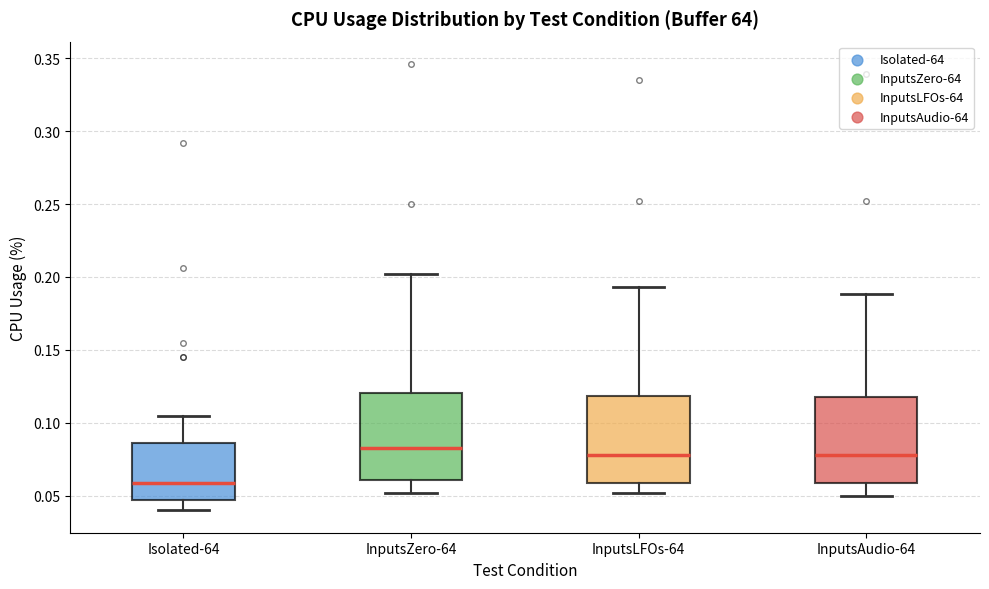

Which box's median line is the highest?

InputsZero-64